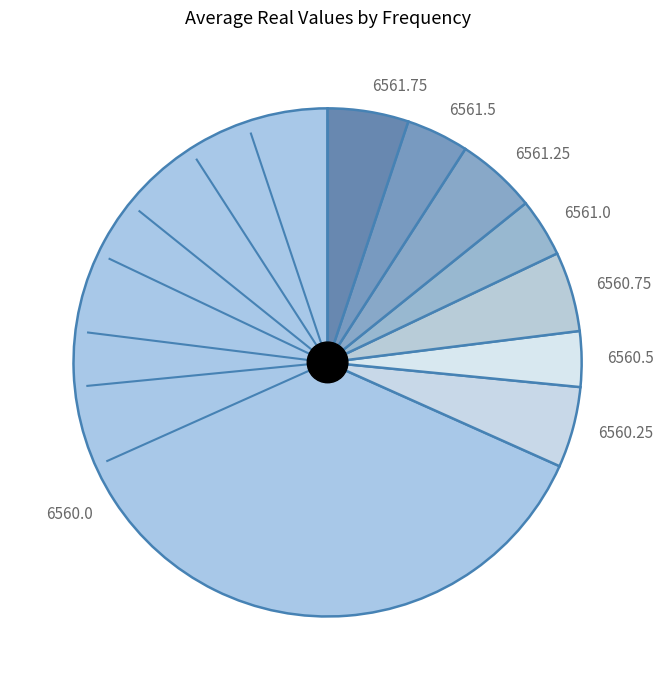

Is there any slice that represents more than half of the pie?

Yes